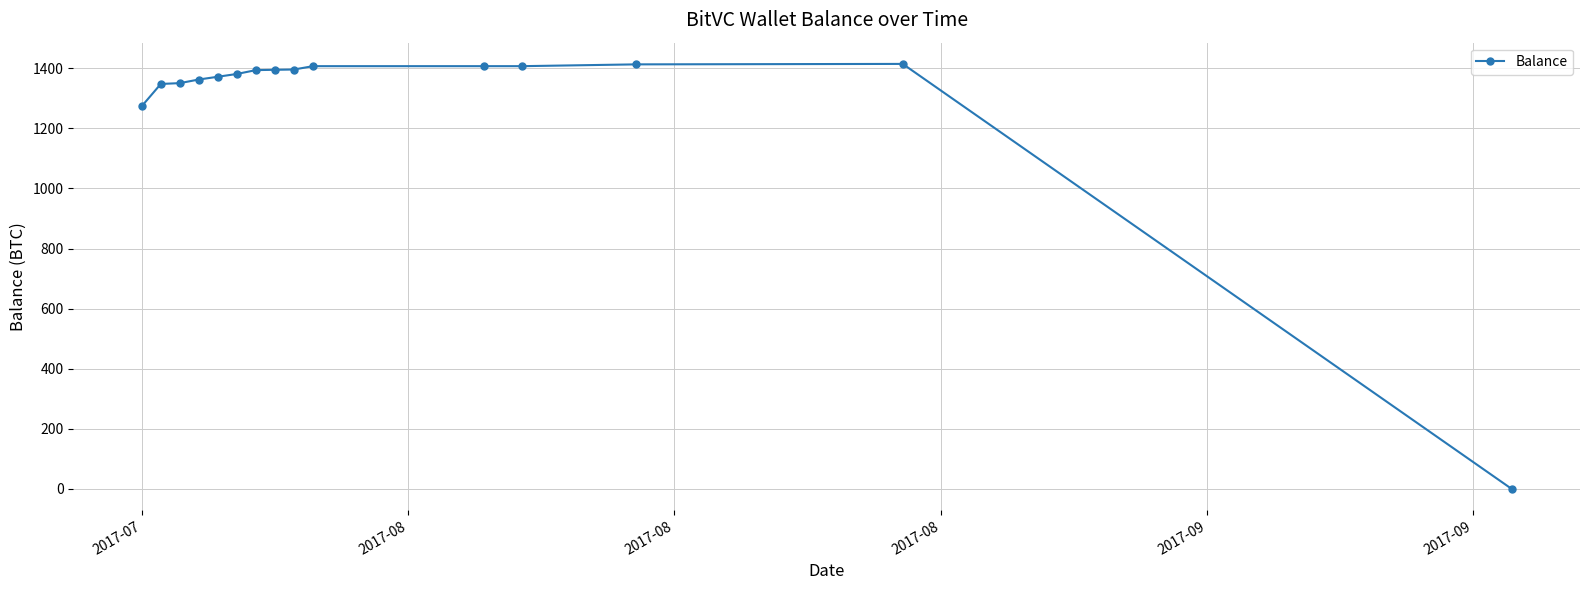

True or false: there are more than 0 points higher than both neighbors.

True